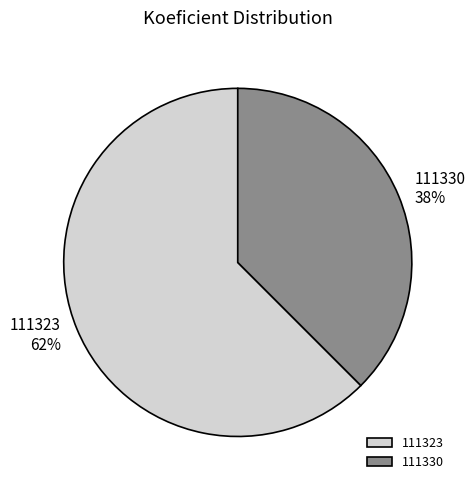

To the nearest percent, what percentage of the pie is 111330?

38%